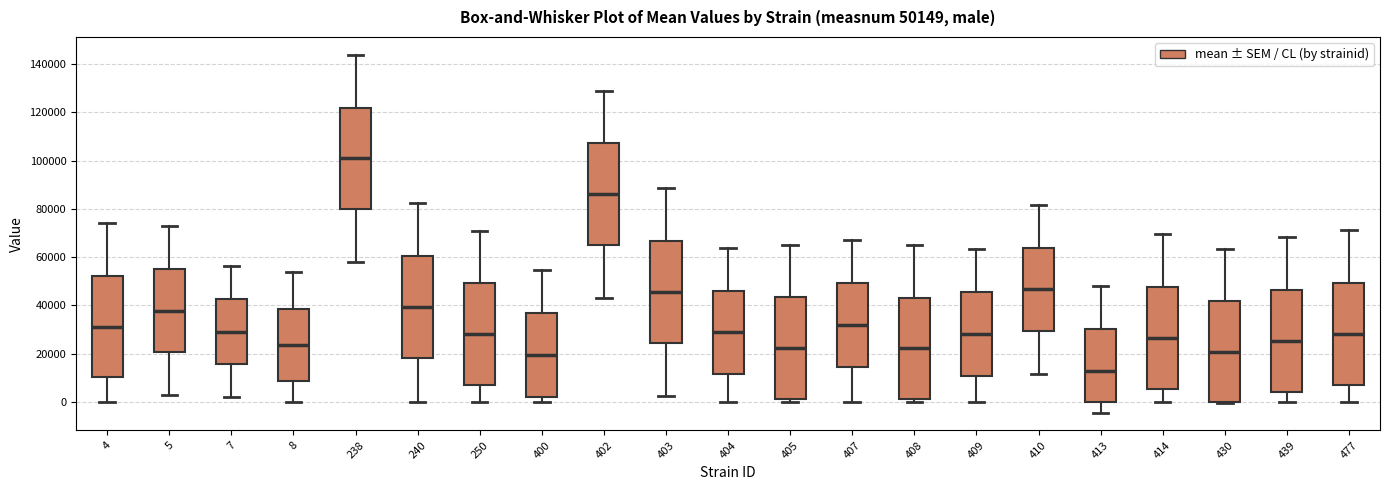

Which box has the highest median line?

238